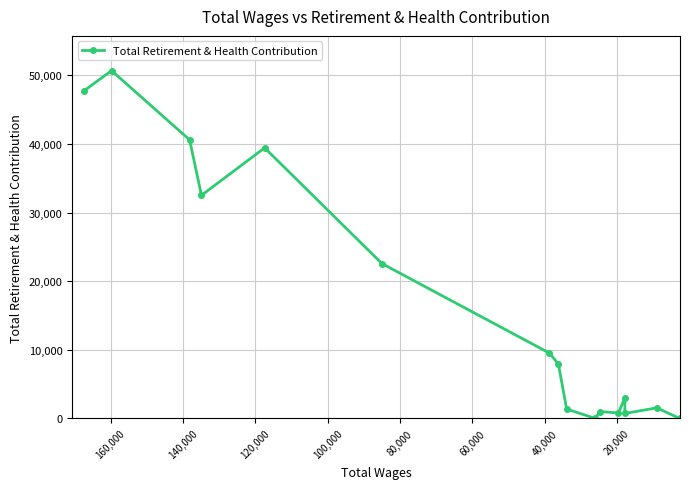

What is the maximum value shown in the chart?

50674